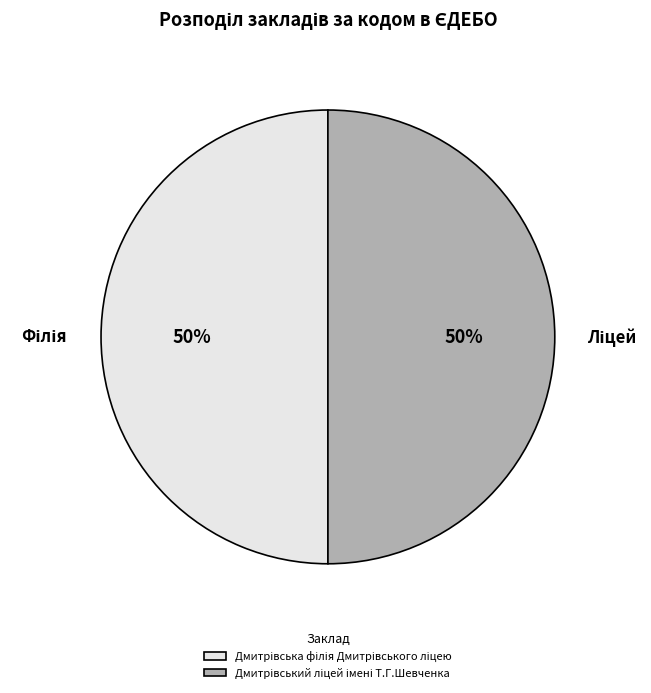

True or false: Дмитрівський ліцей імені Т.Г.Шевченка accounts for 50% of the total.

True